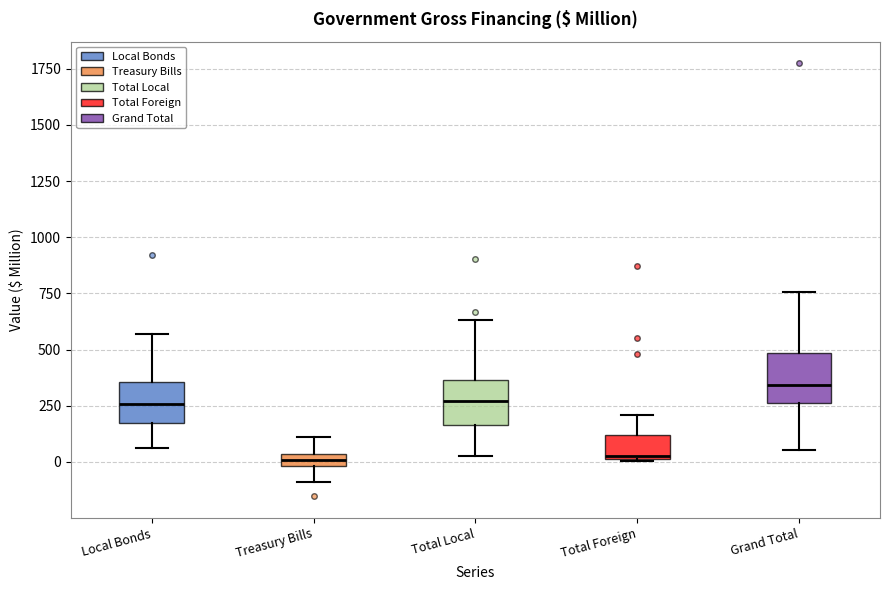

Where is the lower edge of the box for Total Local on the y-axis? The values are not printed on the chart, so give them approximately, as read against the axis.

150